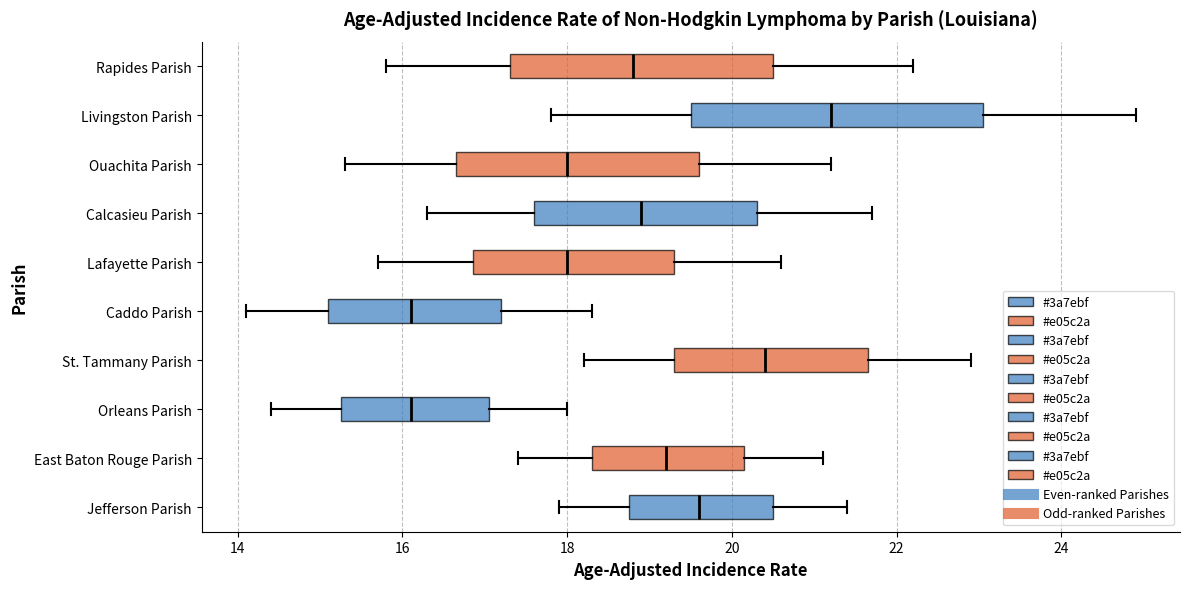

Which box has the furthest to the right median line?

Livingston Parish